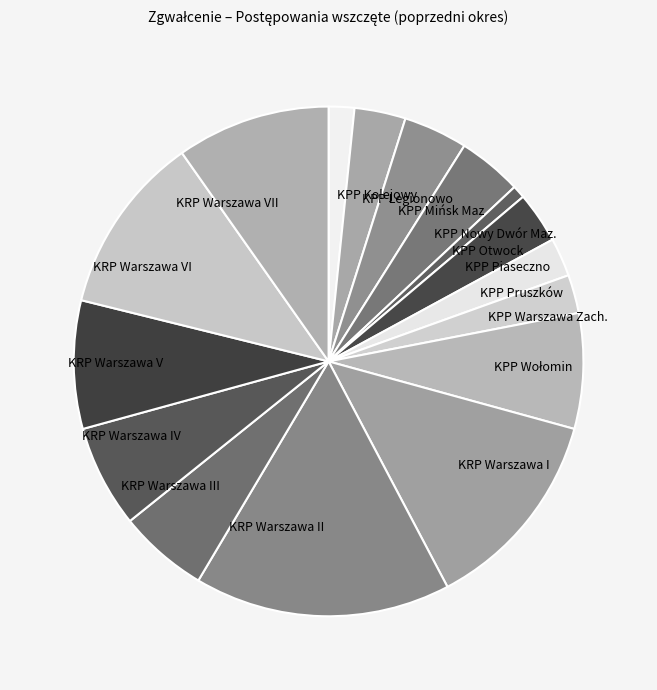

Is it true that KRP Warszawa V is 1% of the pie?

False